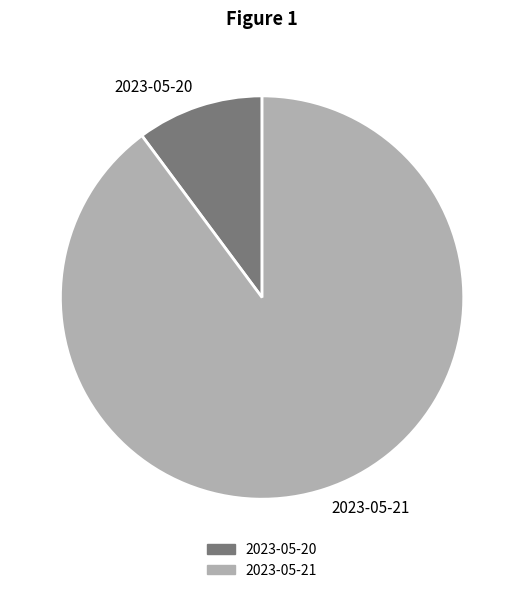

True or false: 2023-05-20 accounts for 10% of the total.

True